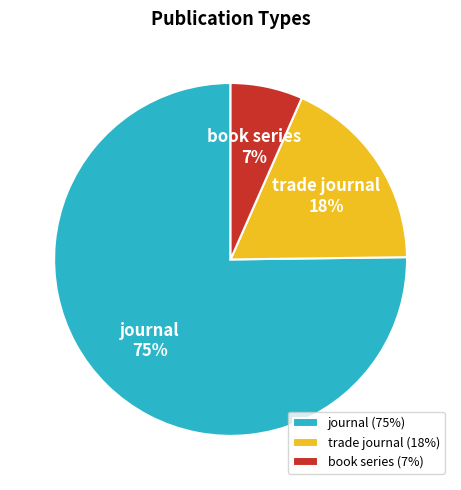

Does book series account for over 50% of the chart?

No